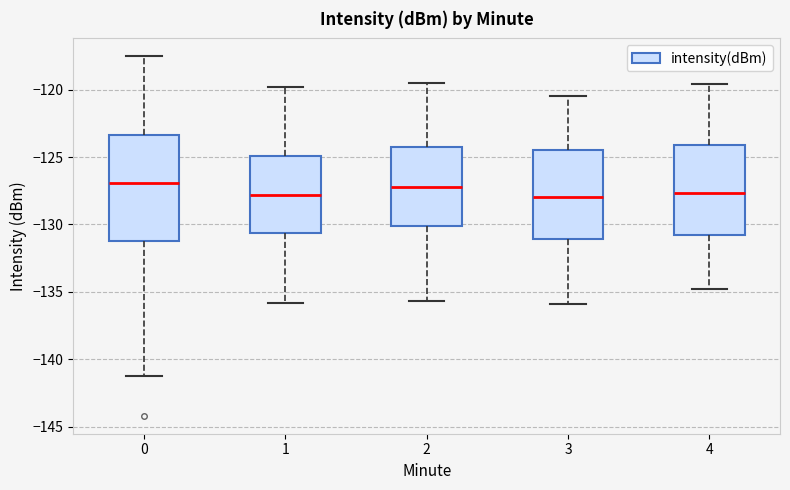

Reading left to right, read every box against the y-axis: the position of its median line, the range the box covers, and the ends of its whiskers. The values are not printed on the chart, so give them approximately, as read against the axis.

0: median -127.0, box -131.5 to -123.5, whiskers -141.0 to -117.5
1: median -128.0, box -130.5 to -125.0, whiskers -136.0 to -120.0
2: median -127.0, box -130.0 to -124.0, whiskers -135.5 to -119.5
3: median -128.0, box -131.0 to -124.5, whiskers -136.0 to -120.5
4: median -127.5, box -130.5 to -124.0, whiskers -135.0 to -119.5